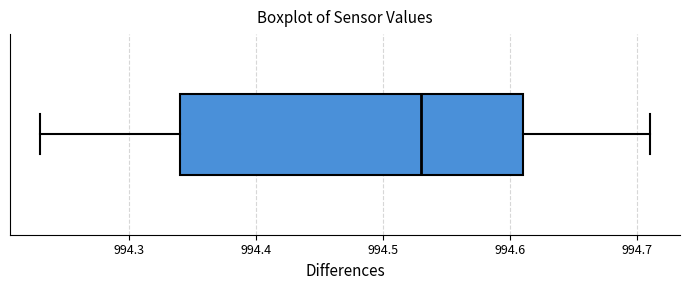

Where does the right whisker of the box end on the x-axis? The values are not printed on the chart, so give them approximately, as read against the axis.

994.71